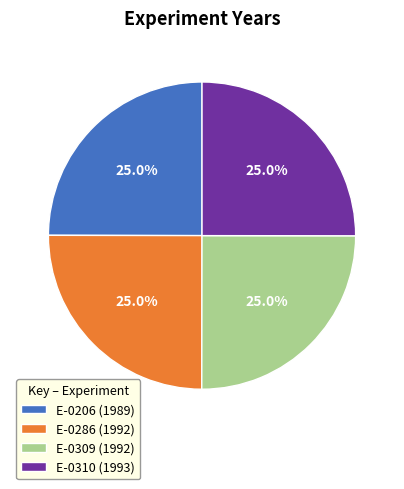

What percentage is the E-0206 slice, to the nearest percent?

25%